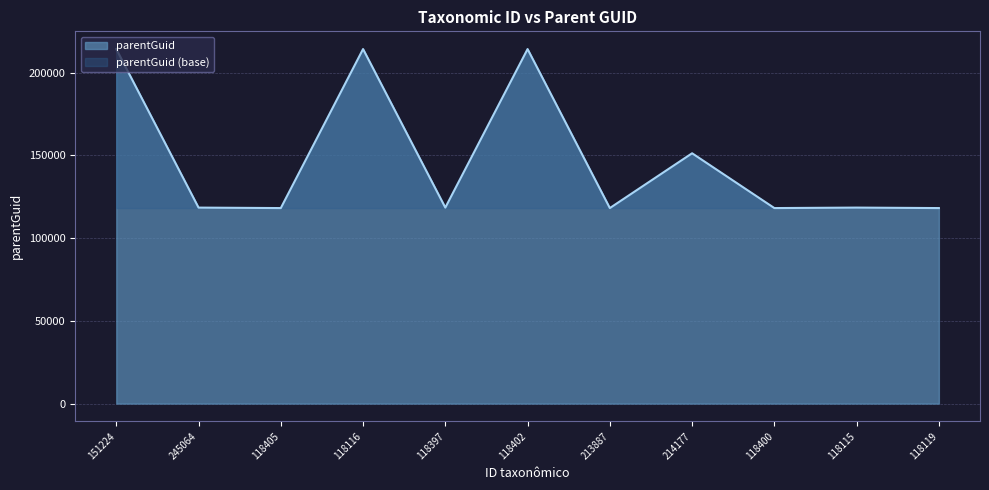

Where is the first local maximum?

118116